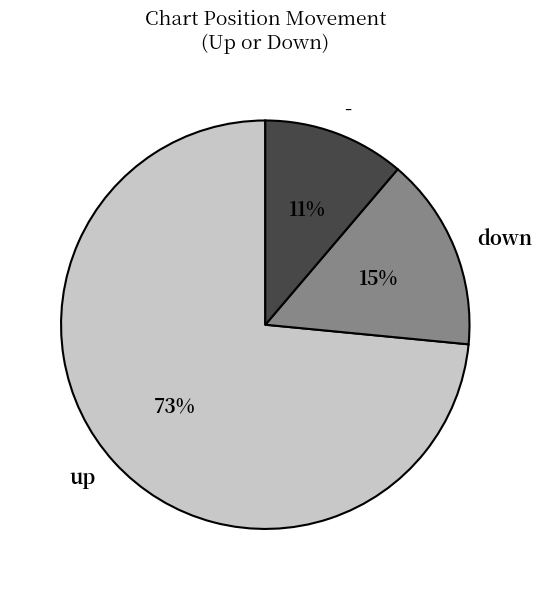

Is there any slice that represents more than half of the pie?

Yes